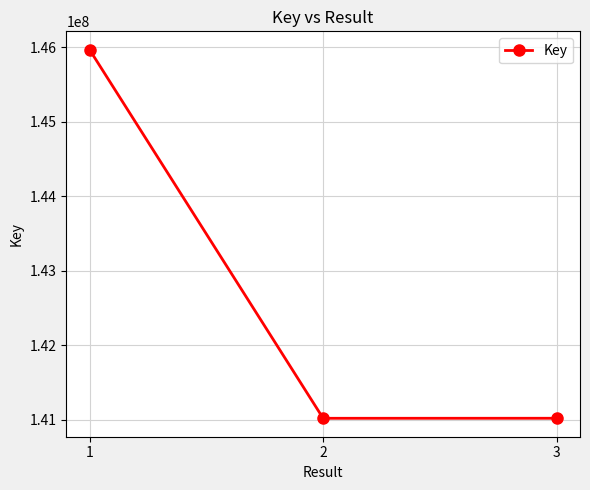

The value at 1 is 145963432. True or false?

True